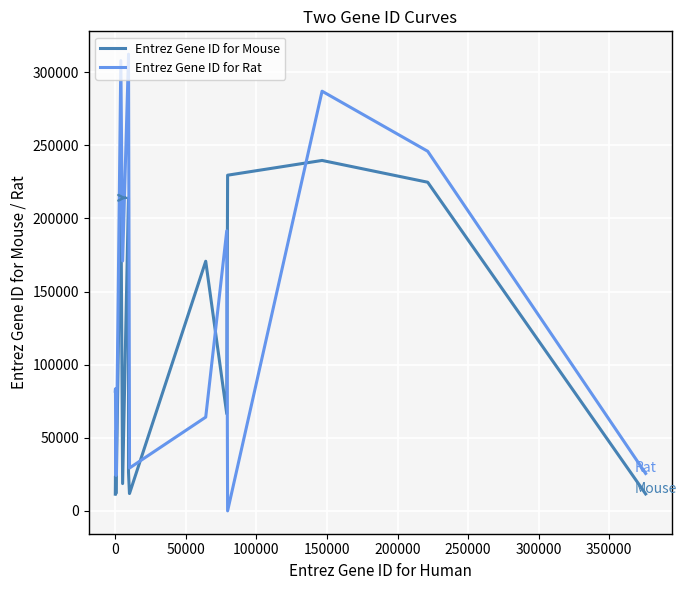

How many lines are shown in the chart?

2